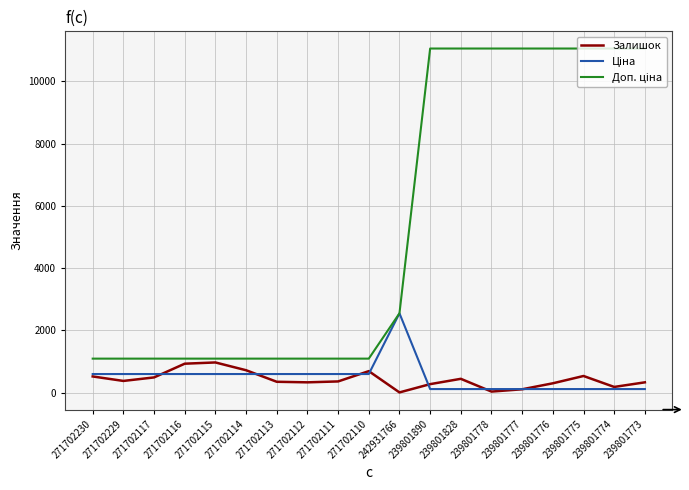

The Залишок series shows 327.0 at 271702112. True or false?

True